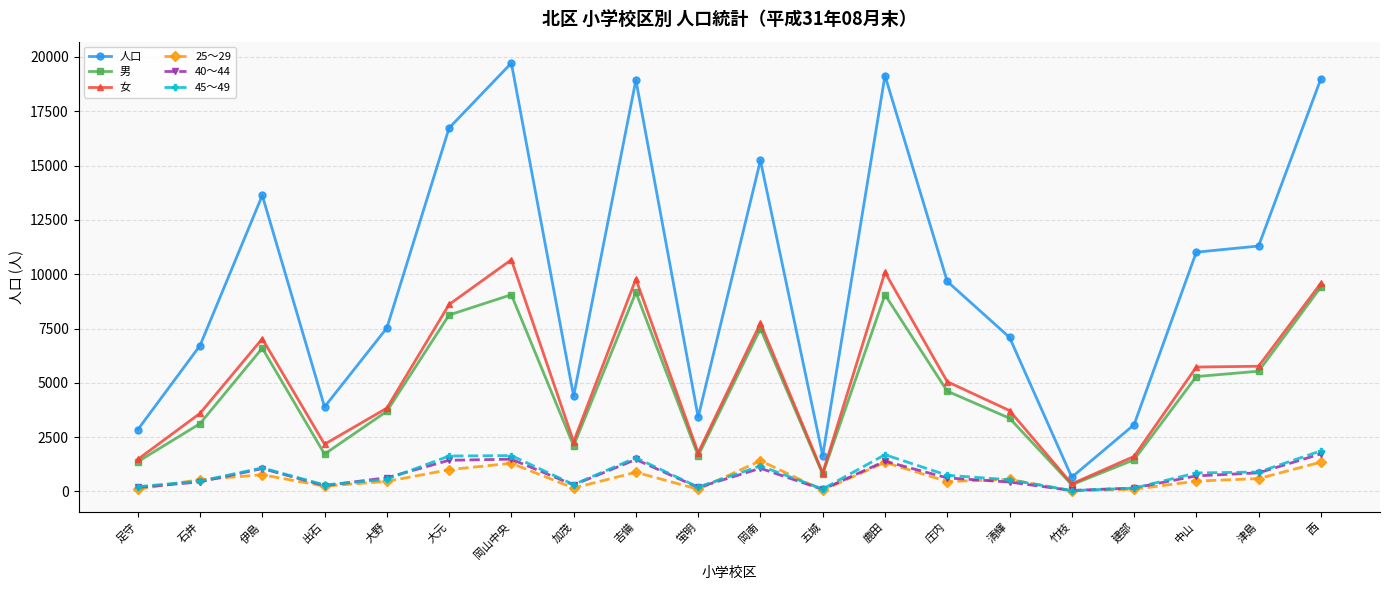

Where is the first local maximum for 女?

伊島